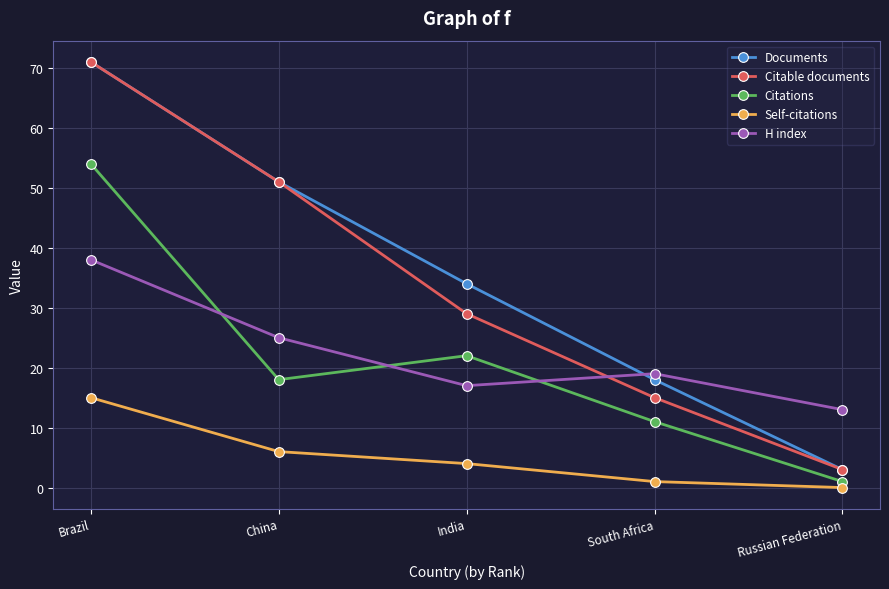

How many series are shown in this chart?

5